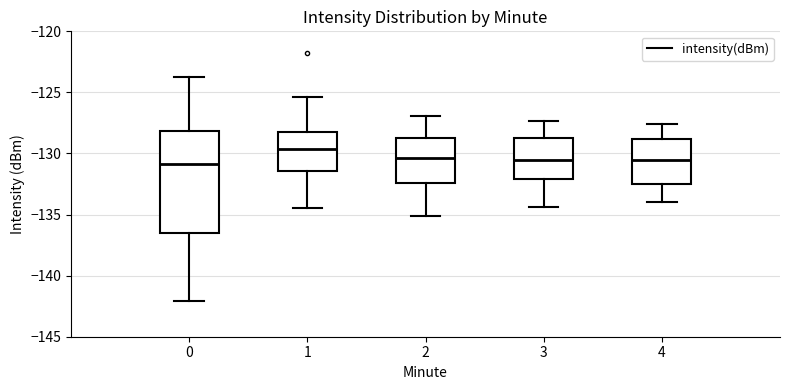

Comparing the boxes themselves (not the whiskers), which one is the tallest?

0